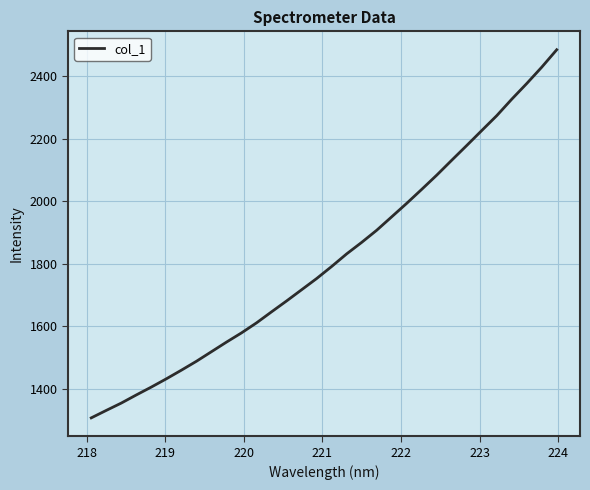

What is the greatest value displayed?

2484.3